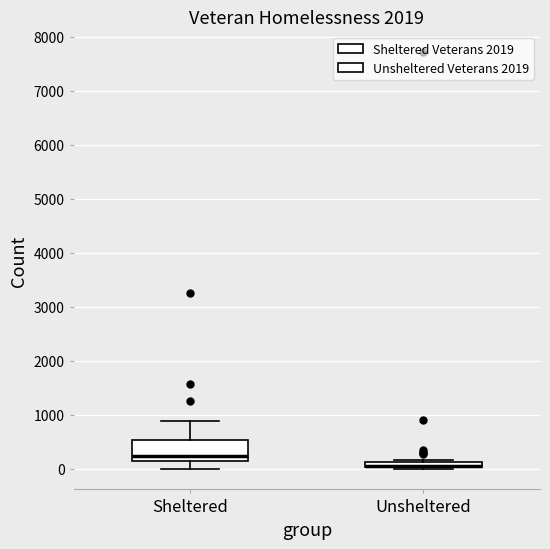

Comparing the boxes themselves (not the whiskers), which one is the tallest?

Sheltered